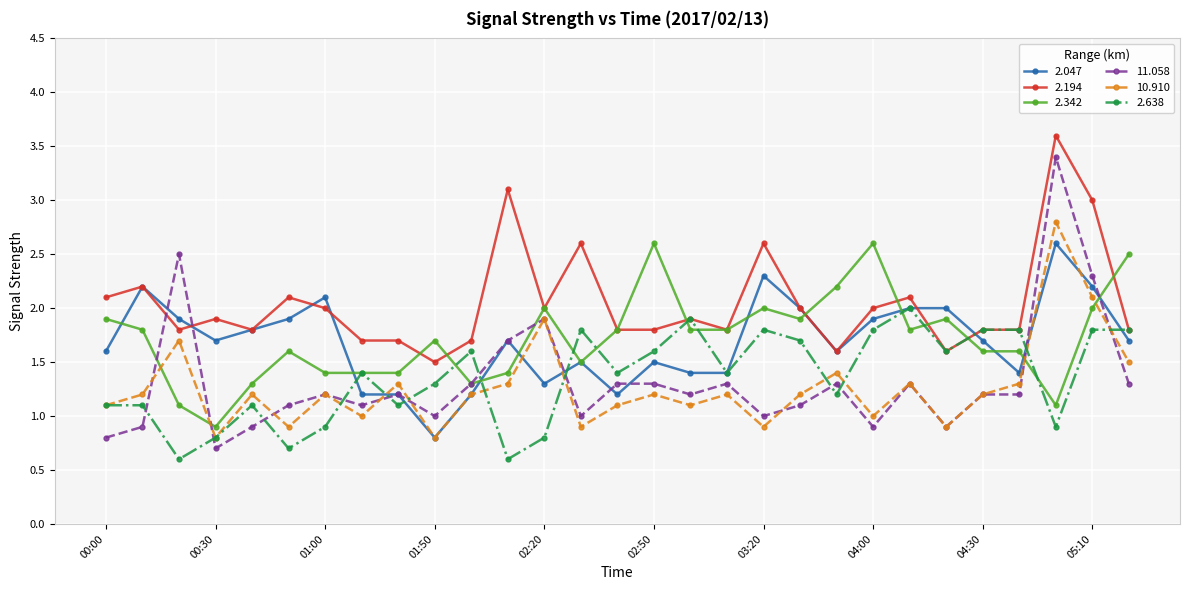

Which series has the largest total across all categories?

2.194